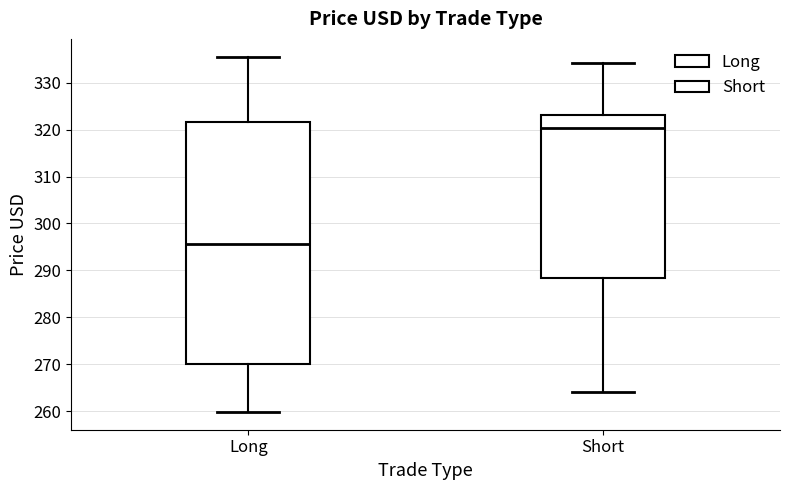

Which box's median line is the highest?

Short